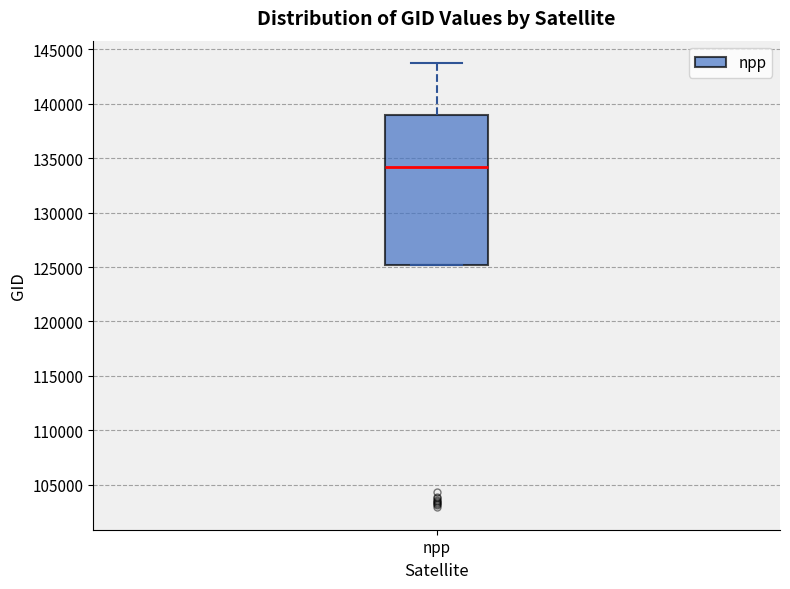

Transcribe this box plot: give where the median line is, the range the box spans, and where the two whiskers end, as read against the y-axis. The values are not printed on the chart, so give them approximately, as read against the axis.

median 134000, box 125000 to 139000, whiskers 125000 to 144000